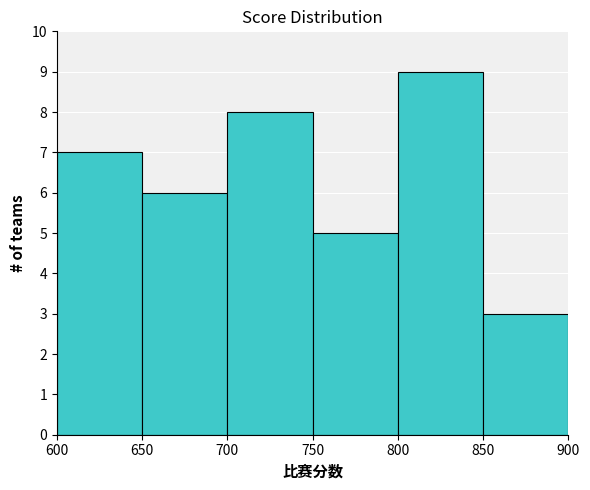

Which range on the x-axis has the tallest bar?

800 to 850